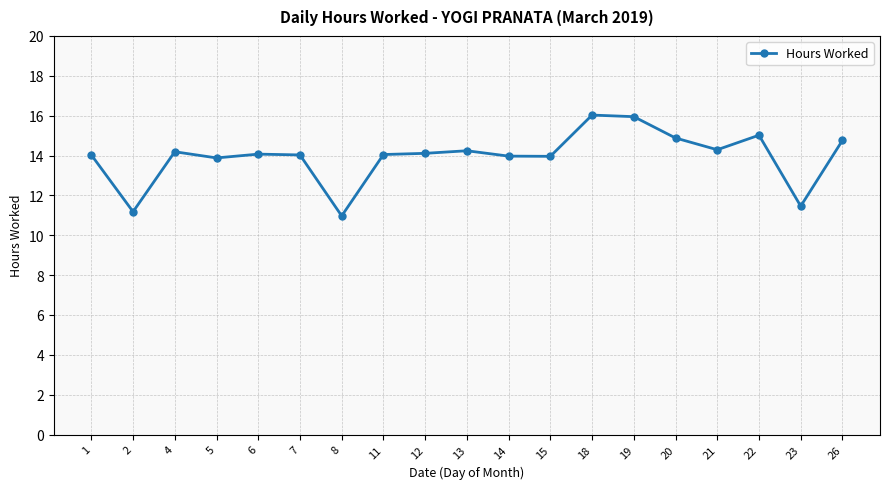

True or false: the data shows 23.4 at 21.

False